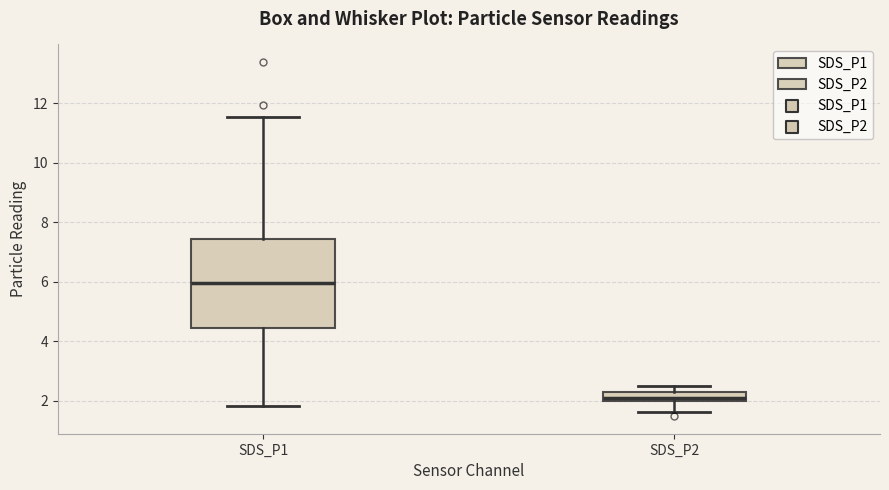

Where does the upper whisker of the box for SDS_P1 end on the y-axis? The values are not printed on the chart, so give them approximately, as read against the axis.

11.6